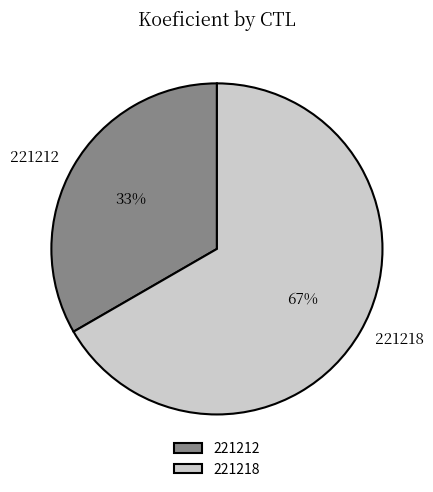

Which slice is the largest?

221218